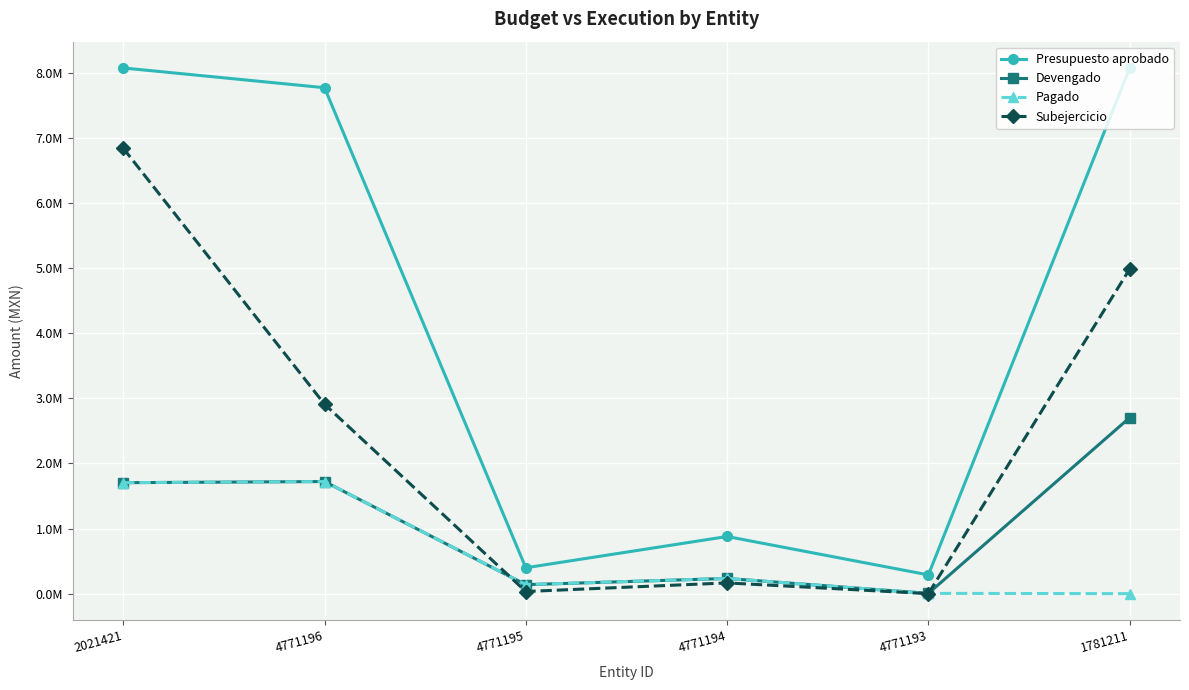

What is the label of the 6th point from the left?

1781211